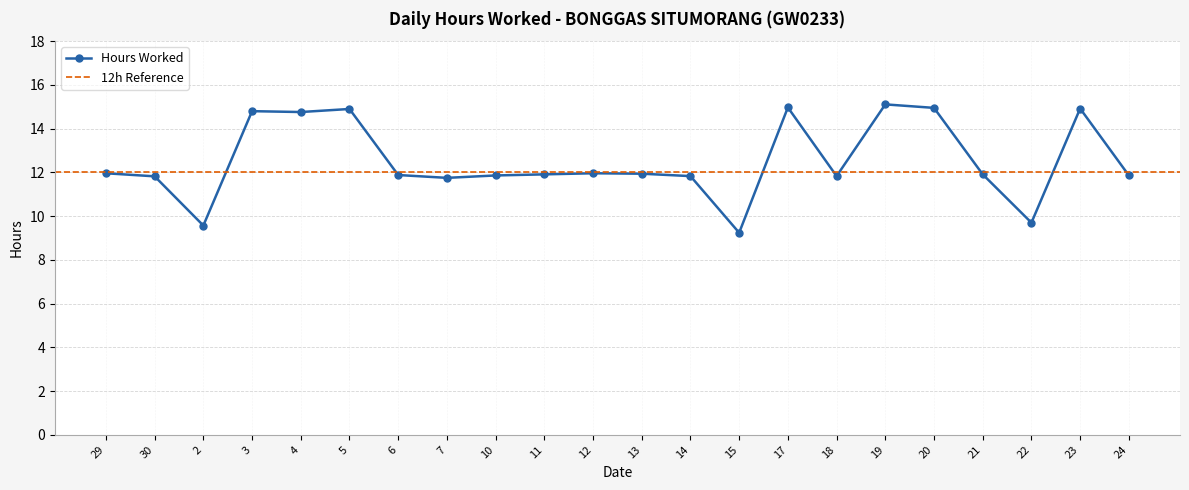

How many interior local valleys (lower than both neighbors) does the data have?

6